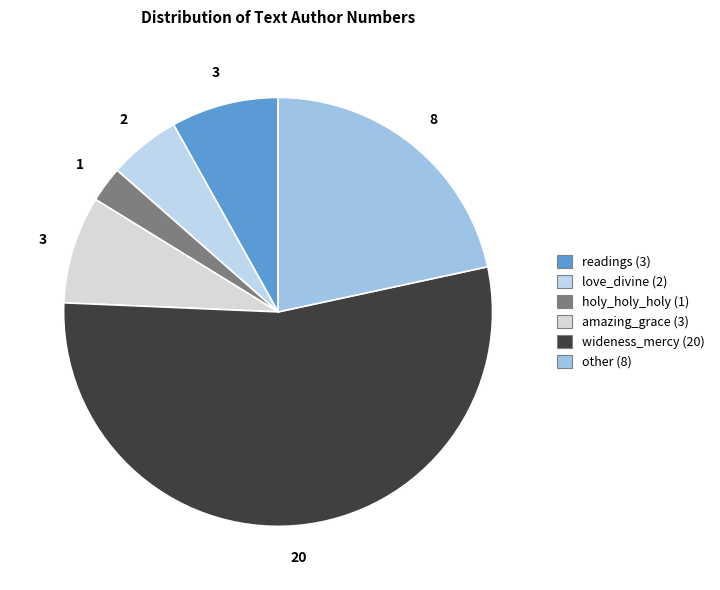

Count the number of slices in the pie.

6